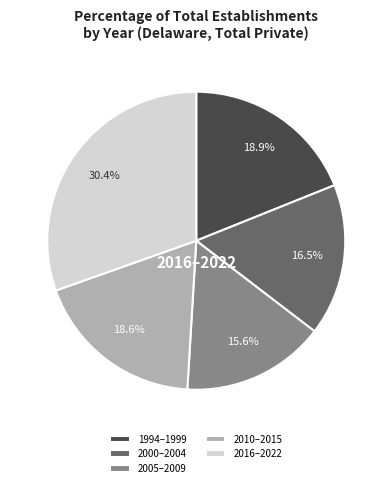

How many slices are in this pie chart?

5